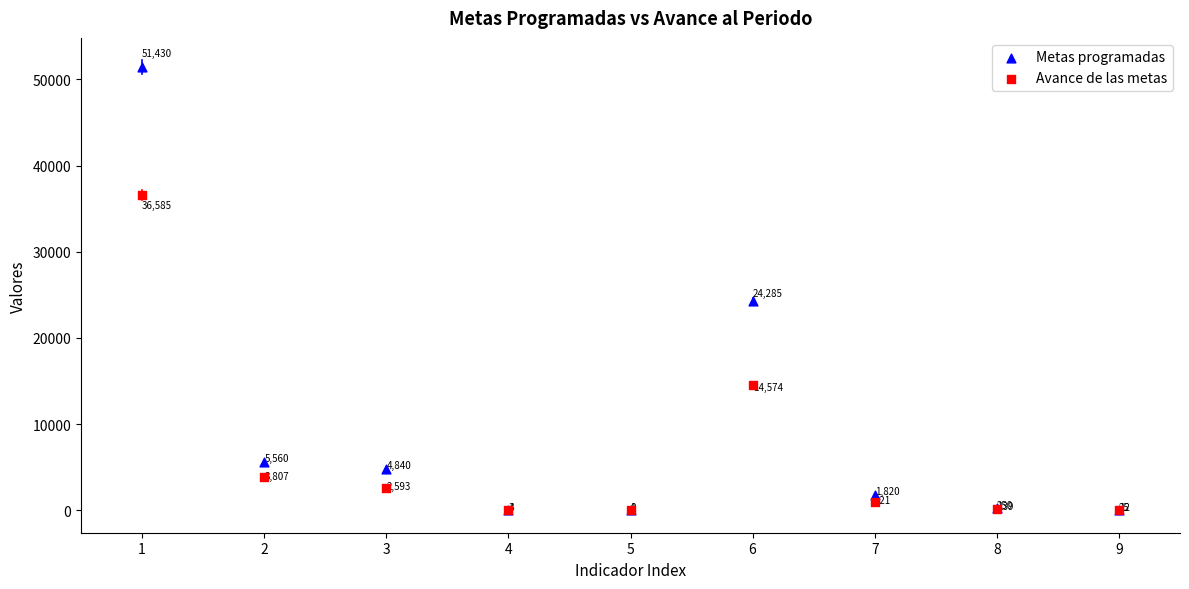

What are all the series names shown in the legend?

Metas programadas, Avance de las metas